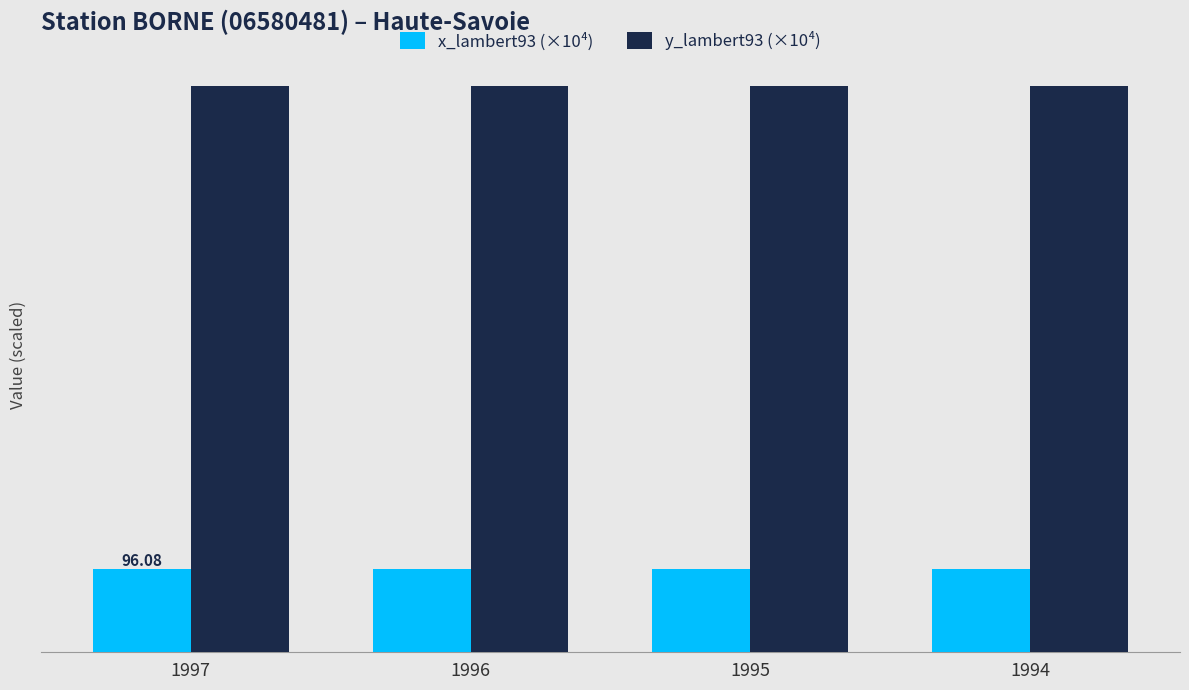

What are all the series names shown in the legend?

x_lambert93 (×10⁴), y_lambert93 (×10⁴)